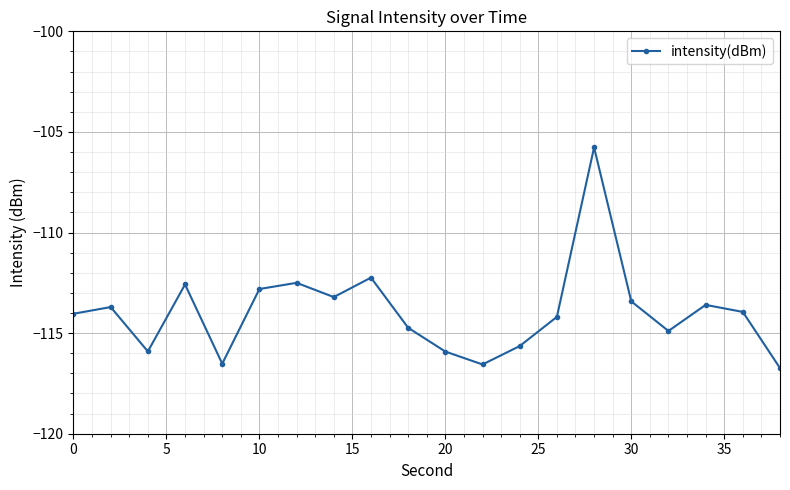

True or false: the data has more than 0 interior local peaks.

True